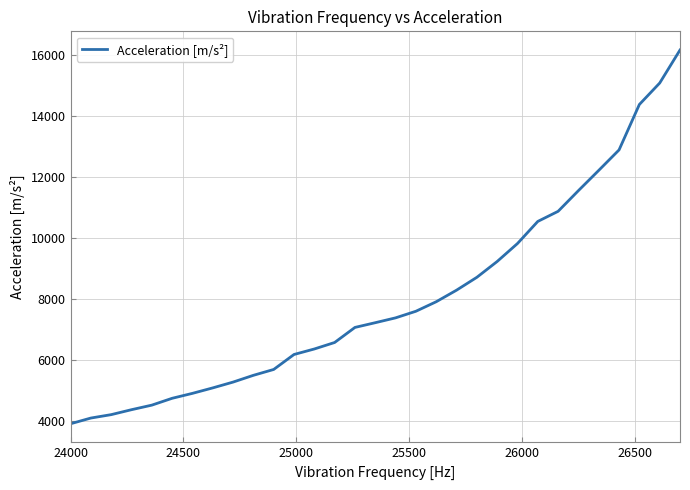

What is the smallest value displayed?

3910.3